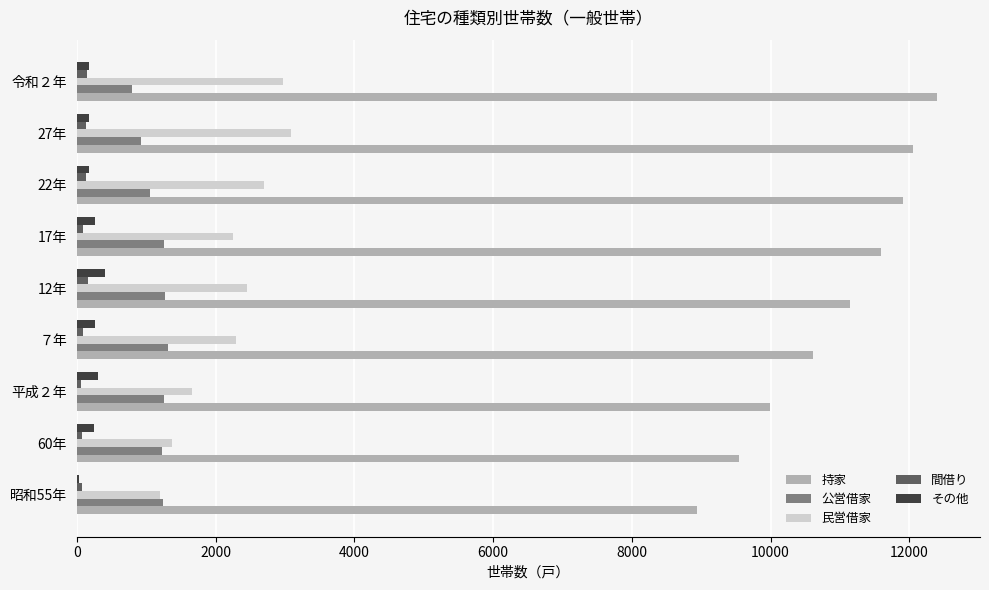

What is the maximum value for 公営借家?

1319